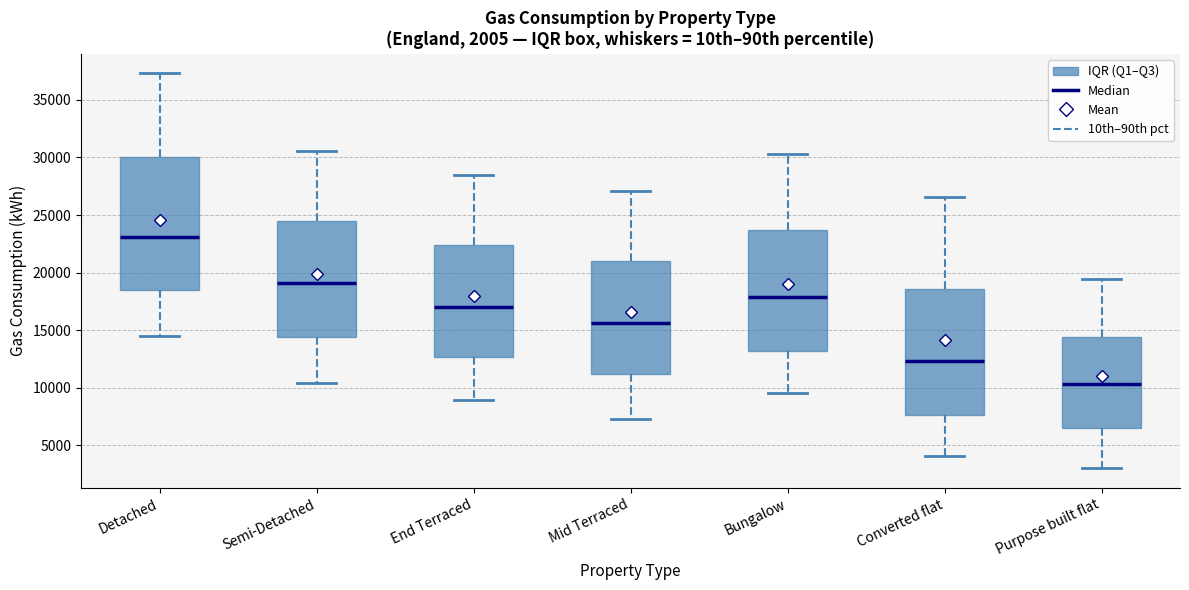

Which box has the lowest median line?

Purpose built flat